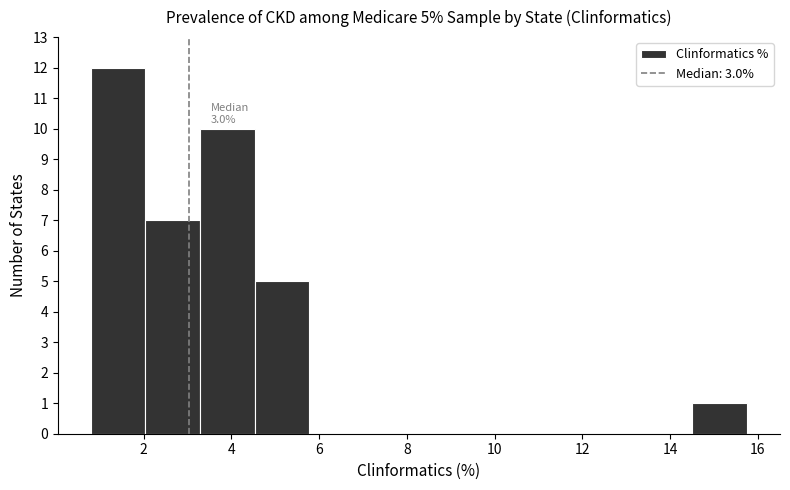

Which range on the x-axis has the tallest bar?

0.8 to 2.0